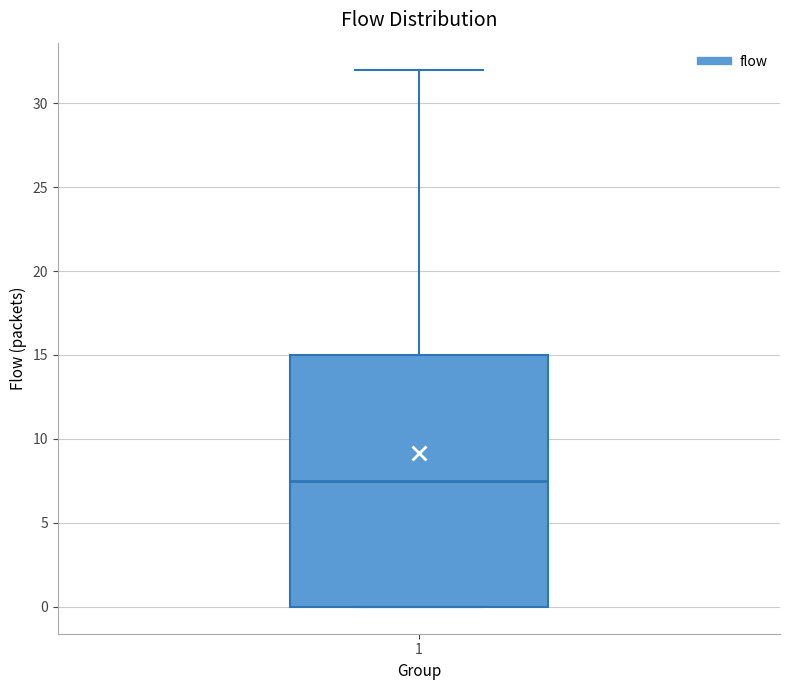

Read this box plot against the y-axis: the position of the median line, the range covered by the box, and the ends of both whiskers. The values are not printed on the chart, so give them approximately, as read against the axis.

median 7.5, box 0.0 to 15.0, whiskers 0.0 to 32.0